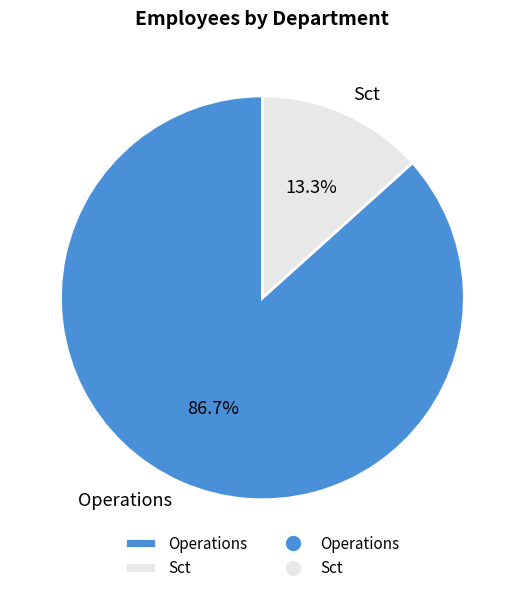

Does Sct represent more than half of the total?

No